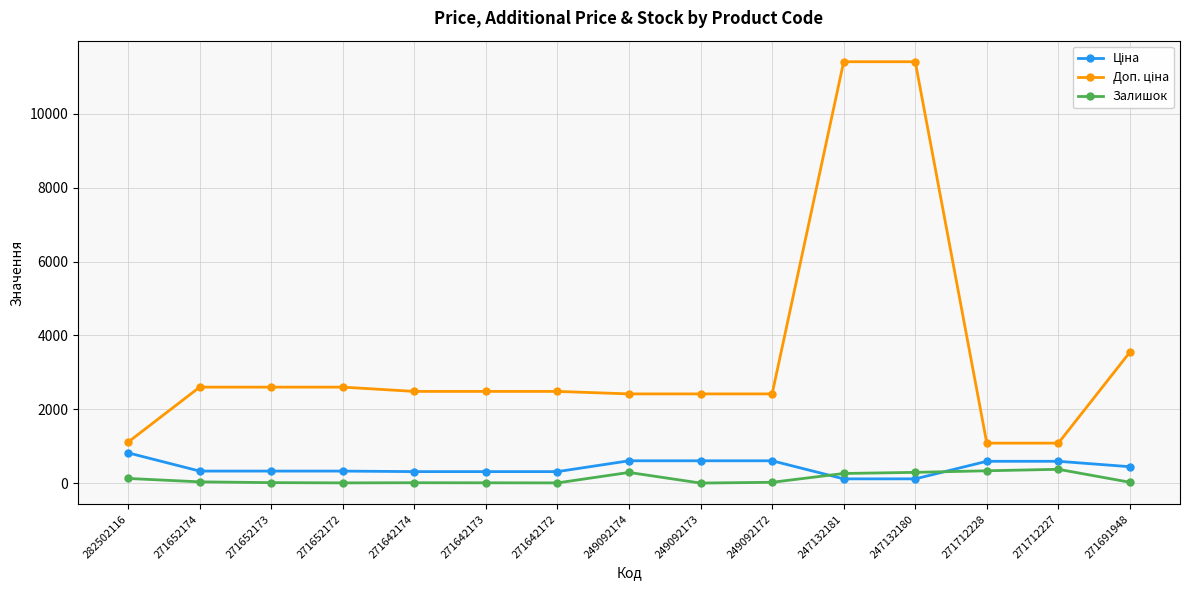

What is the average value of the Залишок series?

118.9